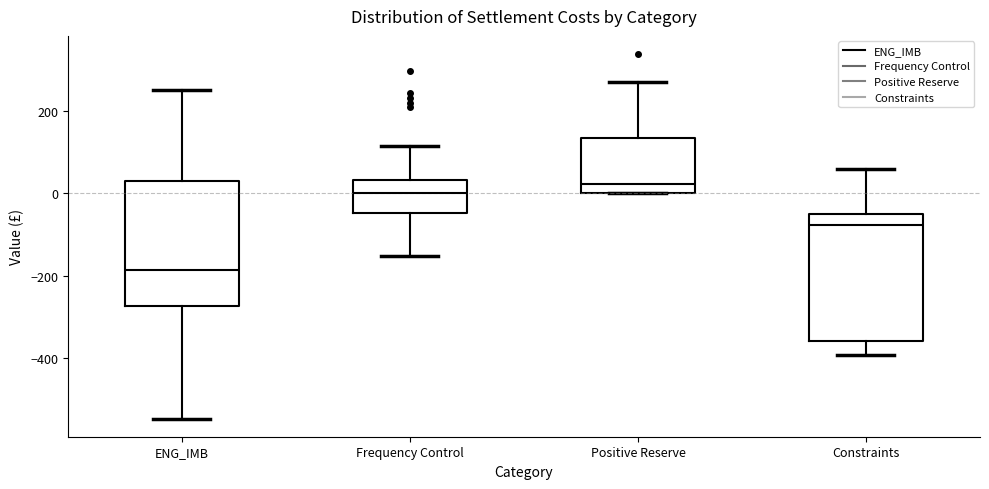

Which box's median line is the lowest?

ENG_IMB